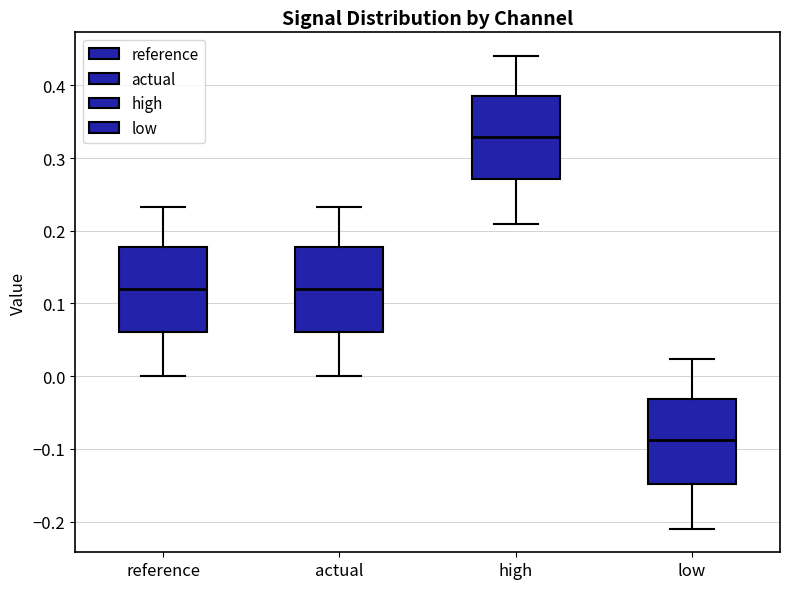

Where does the median line of the box for reference sit on the y-axis? The values are not printed on the chart, so give them approximately, as read against the axis.

0.12